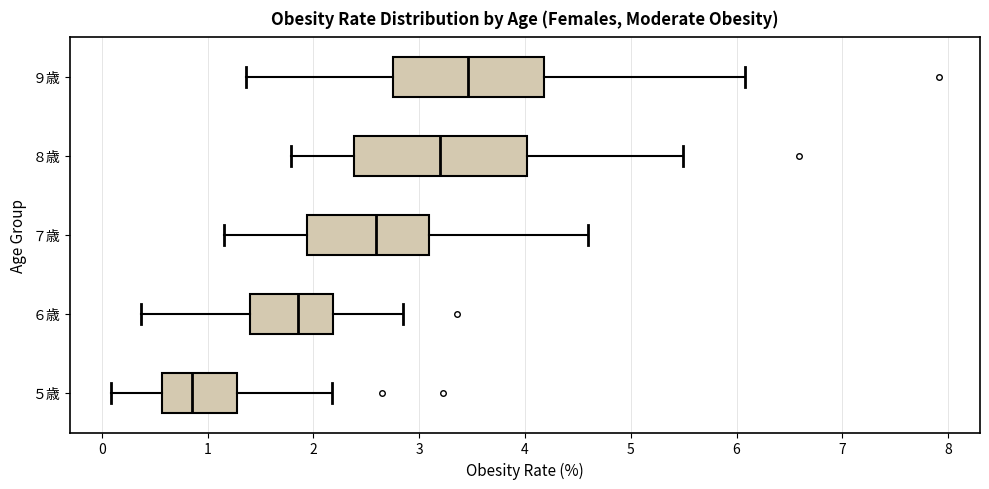

Reading bottom to top, read every box against the x-axis: the position of its median line, the range the box covers, and the ends of its whiskers. The values are not printed on the chart, so give them approximately, as read against the axis.

５歳: median 0.9, box 0.6 to 1.3, whiskers 0.1 to 2.2
６歳: median 1.9, box 1.4 to 2.2, whiskers 0.4 to 2.9
７歳: median 2.6, box 1.9 to 3.1, whiskers 1.2 to 4.6
８歳: median 3.2, box 2.4 to 4.0, whiskers 1.8 to 5.5
９歳: median 3.5, box 2.7 to 4.2, whiskers 1.4 to 6.1